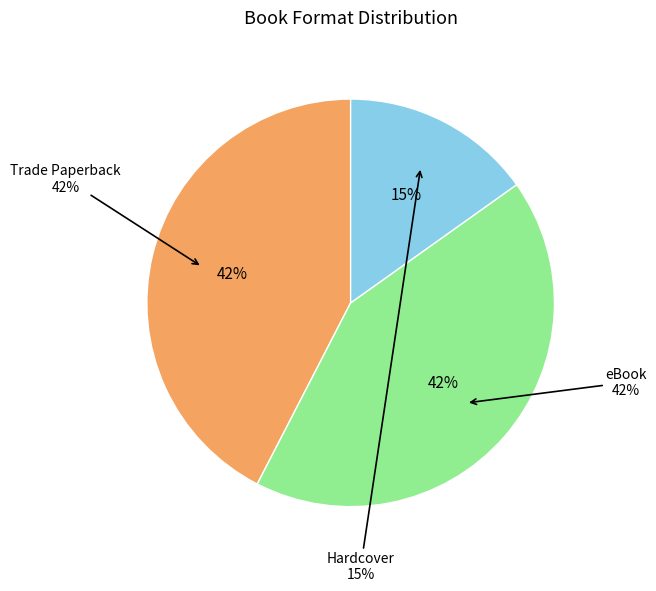

Between Hardcover and eBook, which is larger?

eBook